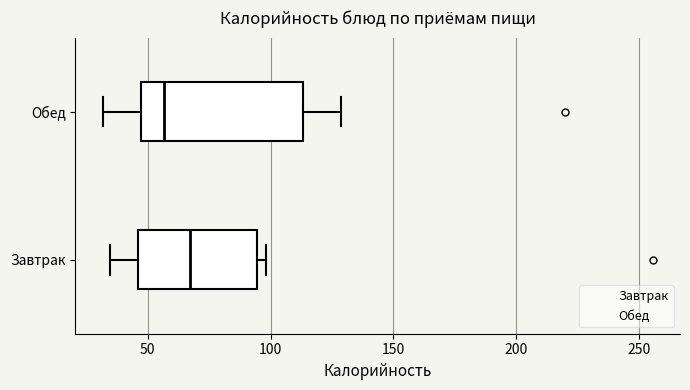

Which box's median line is the furthest to the right?

Завтрак